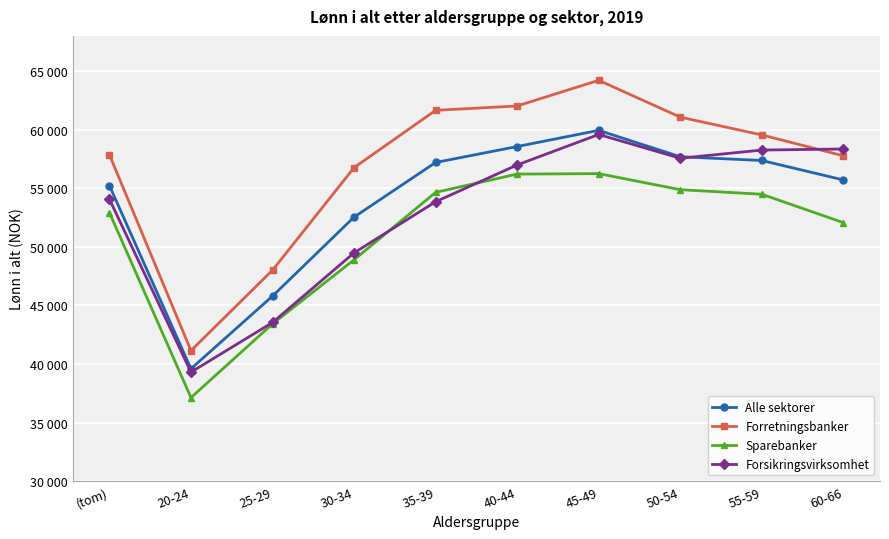

What is the difference between the maximum and second lowest values in the Alle sektorer series?

14140